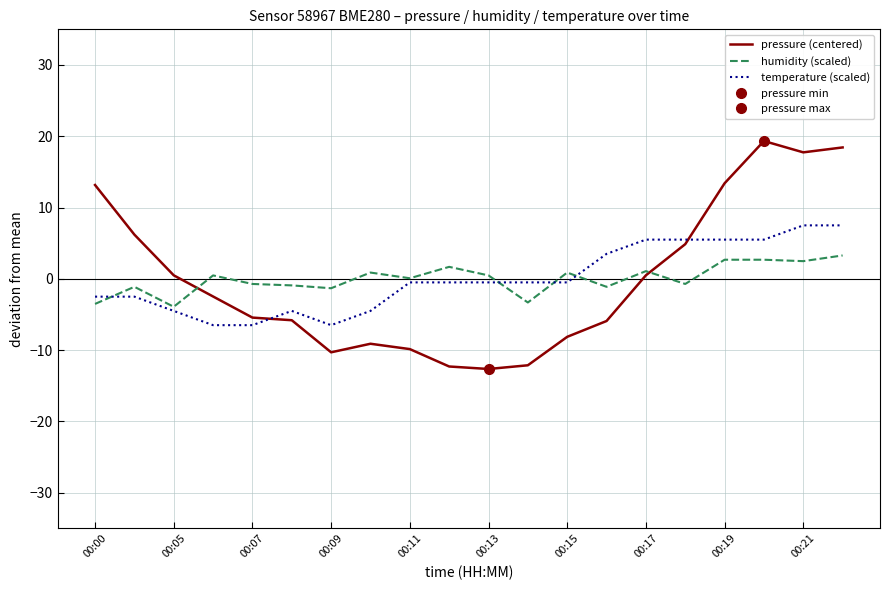

The value of humidity (scaled) at 00:05 is -3.9. True or false?

True